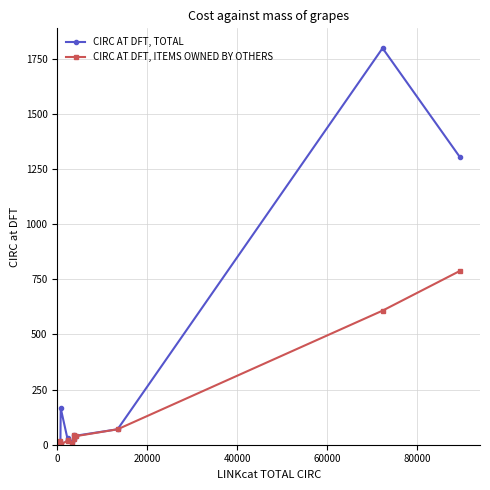

What are all the series names shown in the legend?

CIRC AT DFT, TOTAL, CIRC AT DFT, ITEMS OWNED BY OTHERS